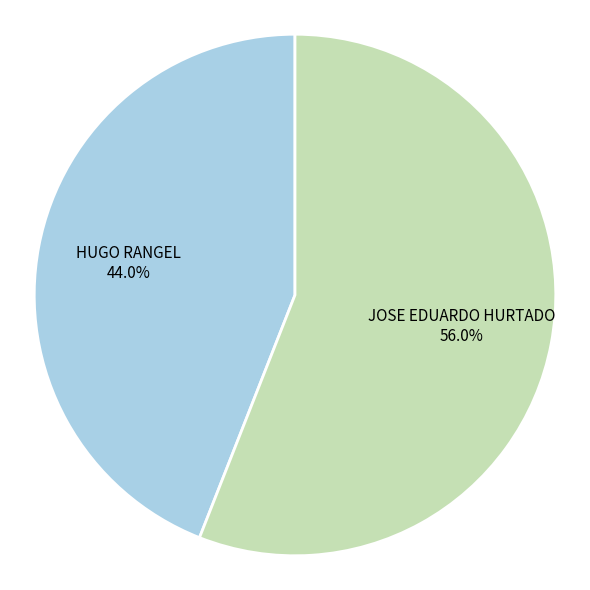

Which category has the smallest portion of the pie?

HUGO RANGEL